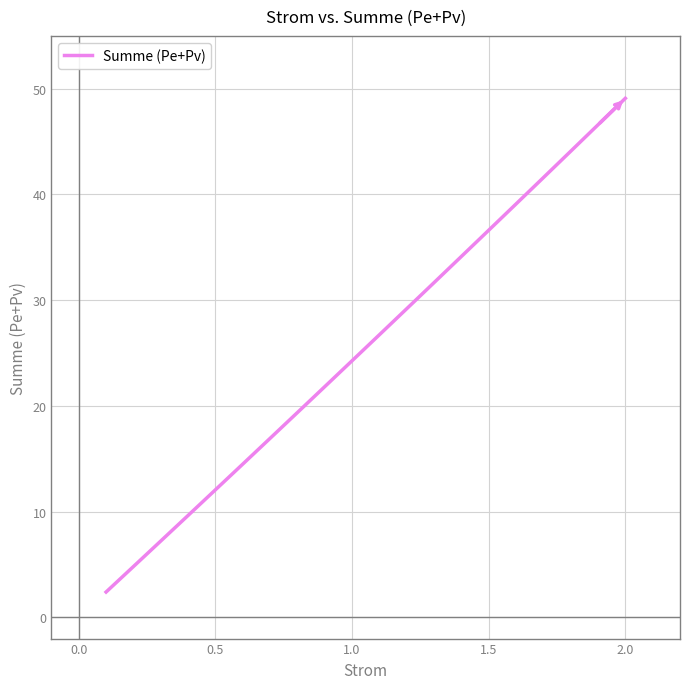

What is the difference between the maximum and minimum values?

46.7